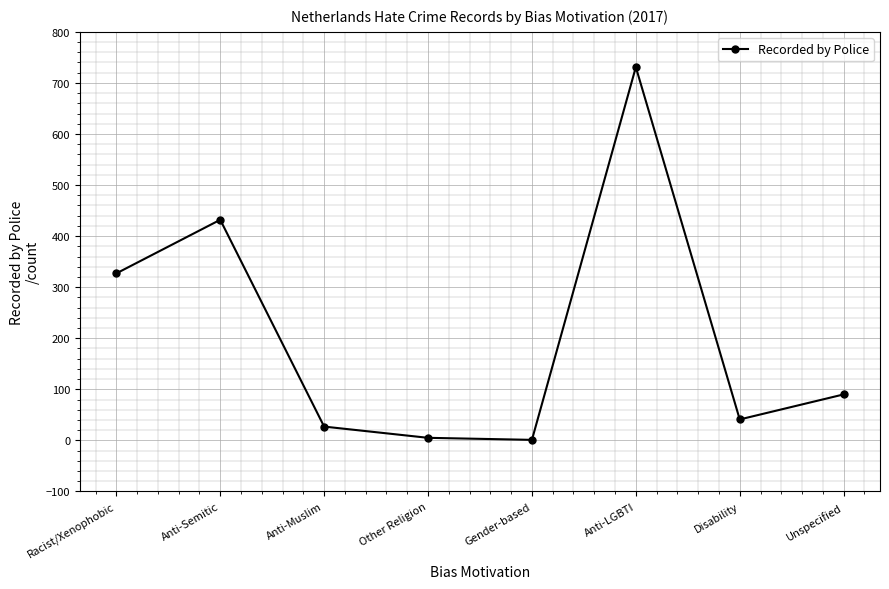

What is the label of the 3rd point from the left?

Anti-Muslim